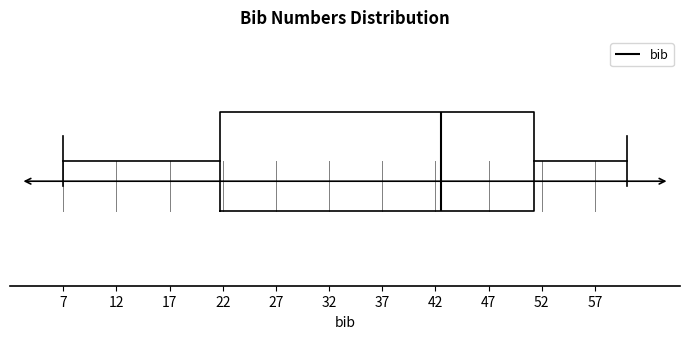

Where does the left whisker of the box end on the x-axis? The values are not printed on the chart, so give them approximately, as read against the axis.

7.0